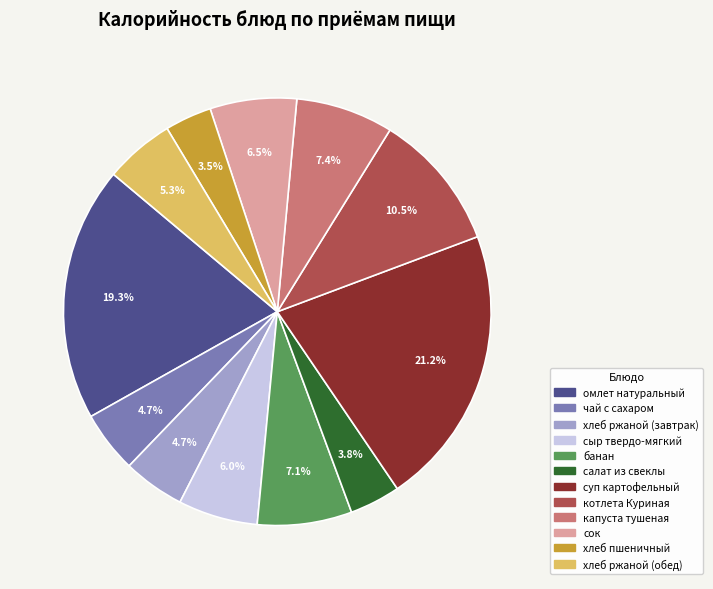

Which slice is the largest?

суп картофельный